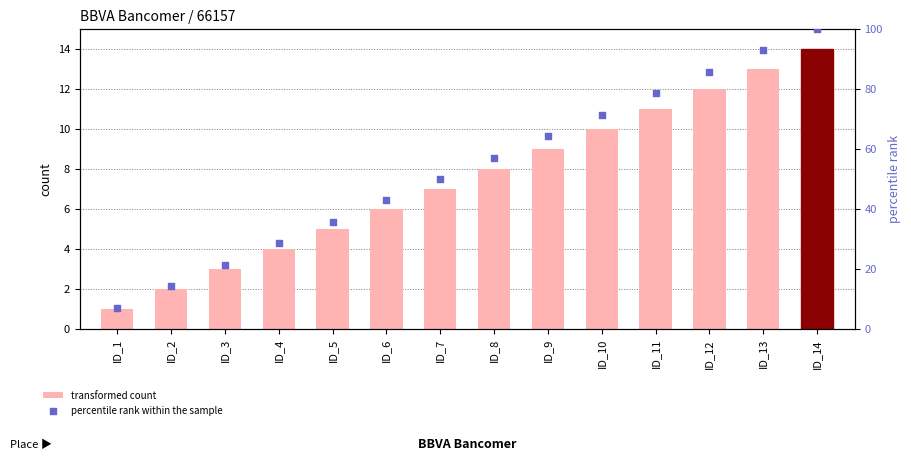

What is the total value across all series at ID_3?

24.4